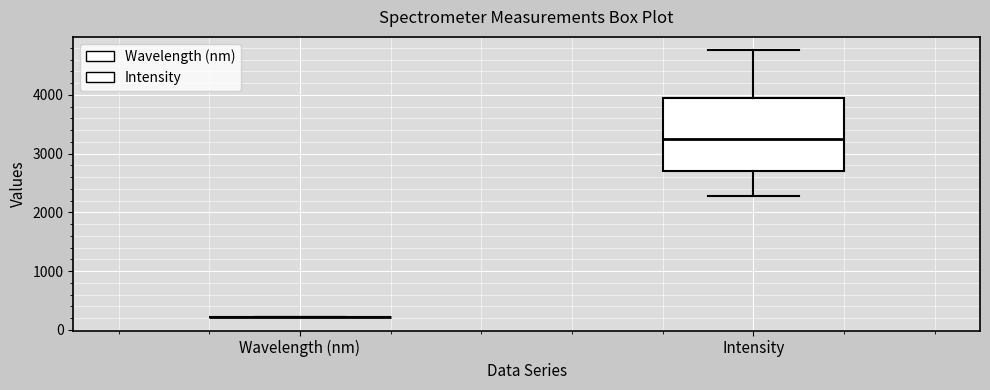

Reading left to right, transcribe this box plot: for each box, give where its median line is, the range the box spans, and where its two whiskers end, as read against the y-axis. The values are not printed on the chart, so give them approximately, as read against the axis.

Wavelength (nm): box collapsed to a line at 200, whiskers 200 to 200
Intensity: median 3300, box 2700 to 3900, whiskers 2300 to 4800